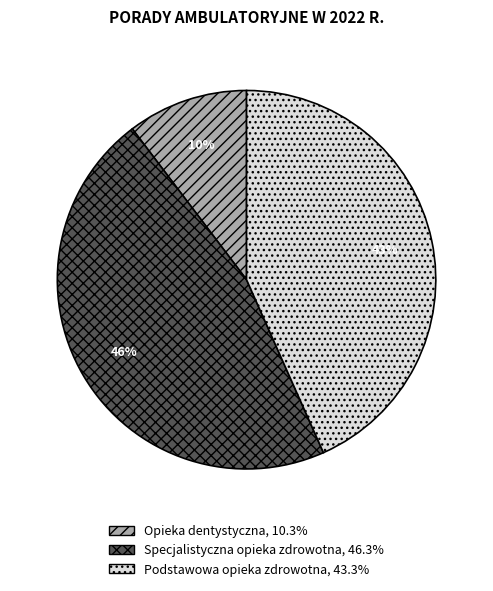

To the nearest percent, what is the combined percentage of Opieka dentystyczna and Specjalistyczna opieka zdrowotna?

57%